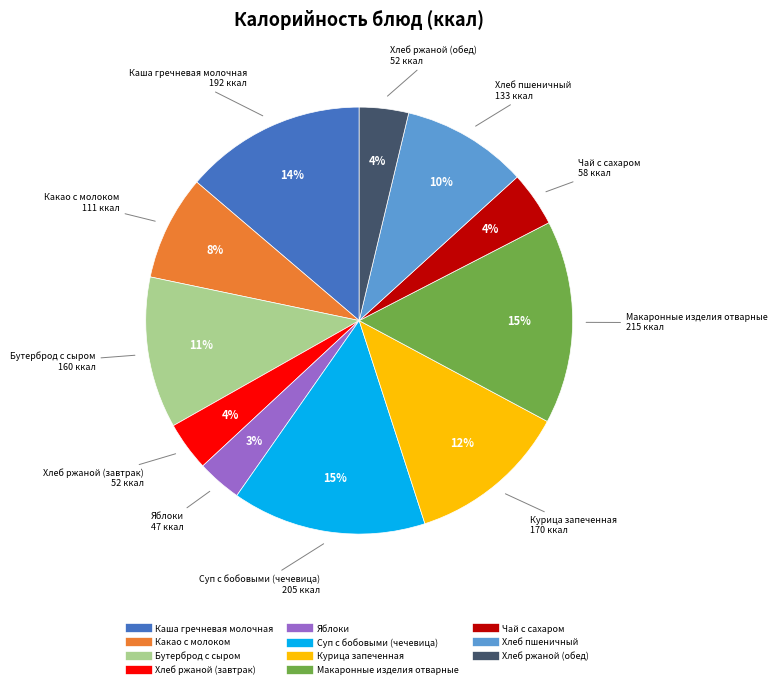

How many slices are in this pie chart?

11